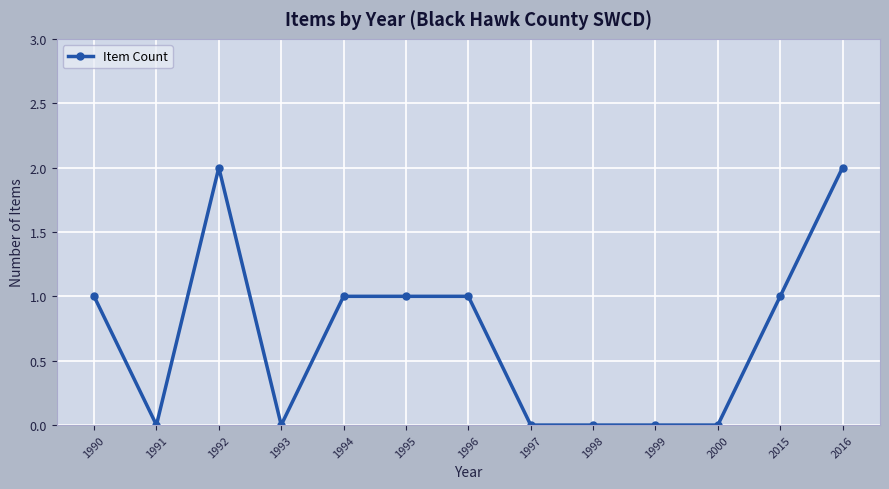

What is the difference between the second highest and second lowest values?

2